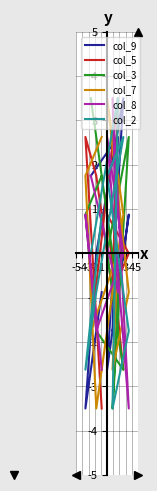

Between -5 and 4, which series saw the biggest shift?

col_7